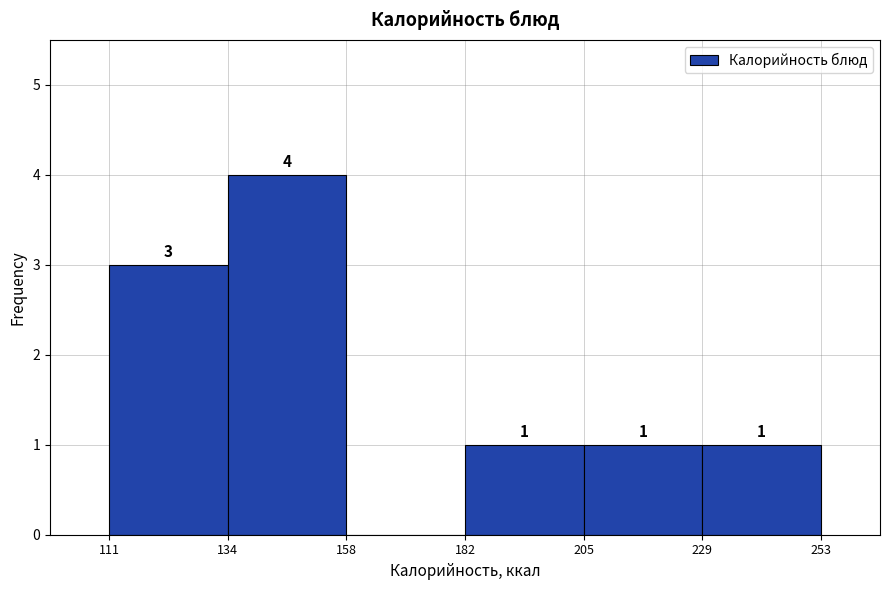

Which range on the x-axis has the tallest bar?

134 to 158